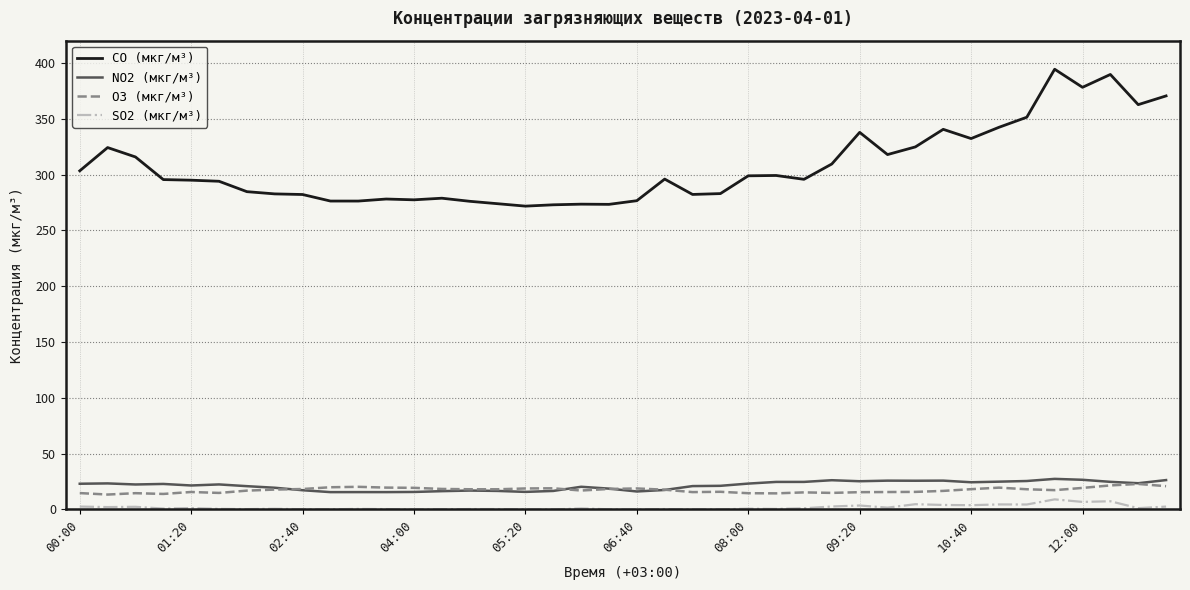

What is the maximum value for NO2 (мкг/м³)?

27.4